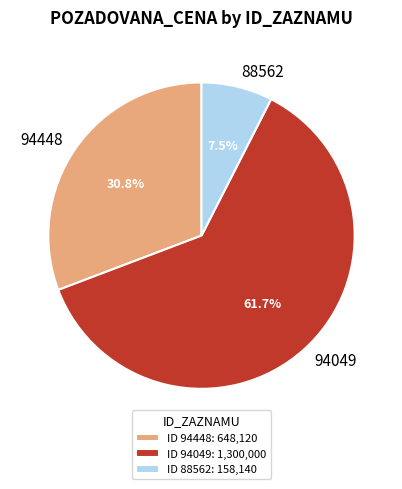

What percentage is NOT represented by 88562?

92.5%